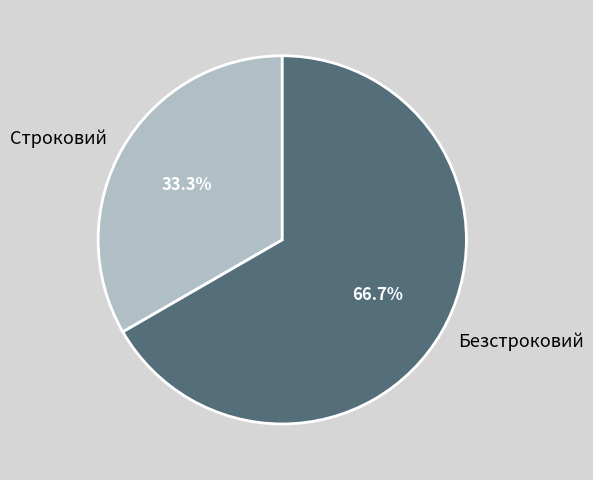

Rank the categories by value from highest to lowest.

Безстроковий, Строковий